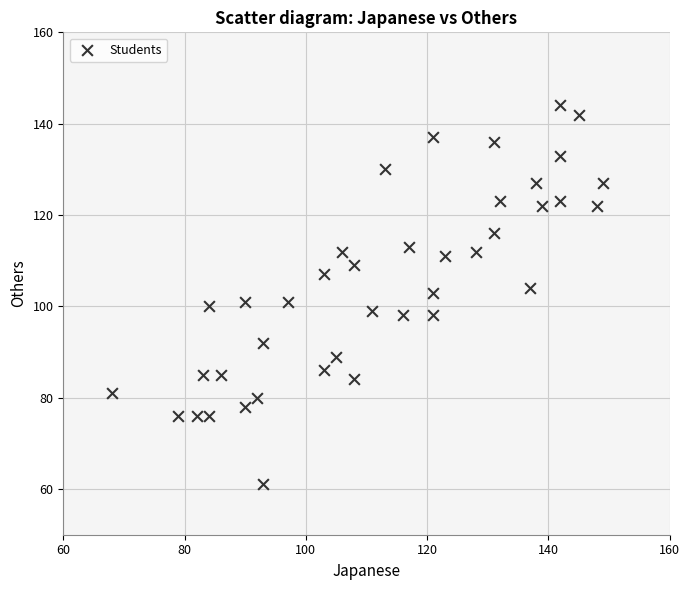

What is the range of X values (max minus min)?

81